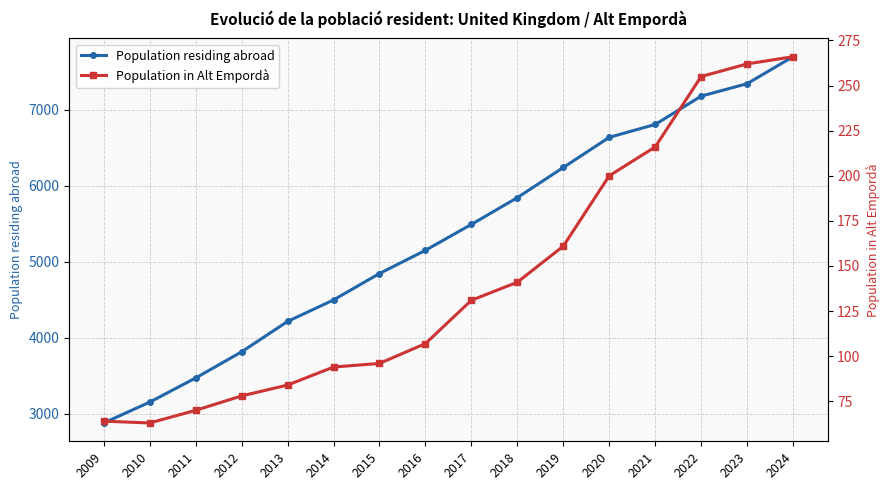

True or false: Population in Alt Empordà has a value of 94 at 2014.

True